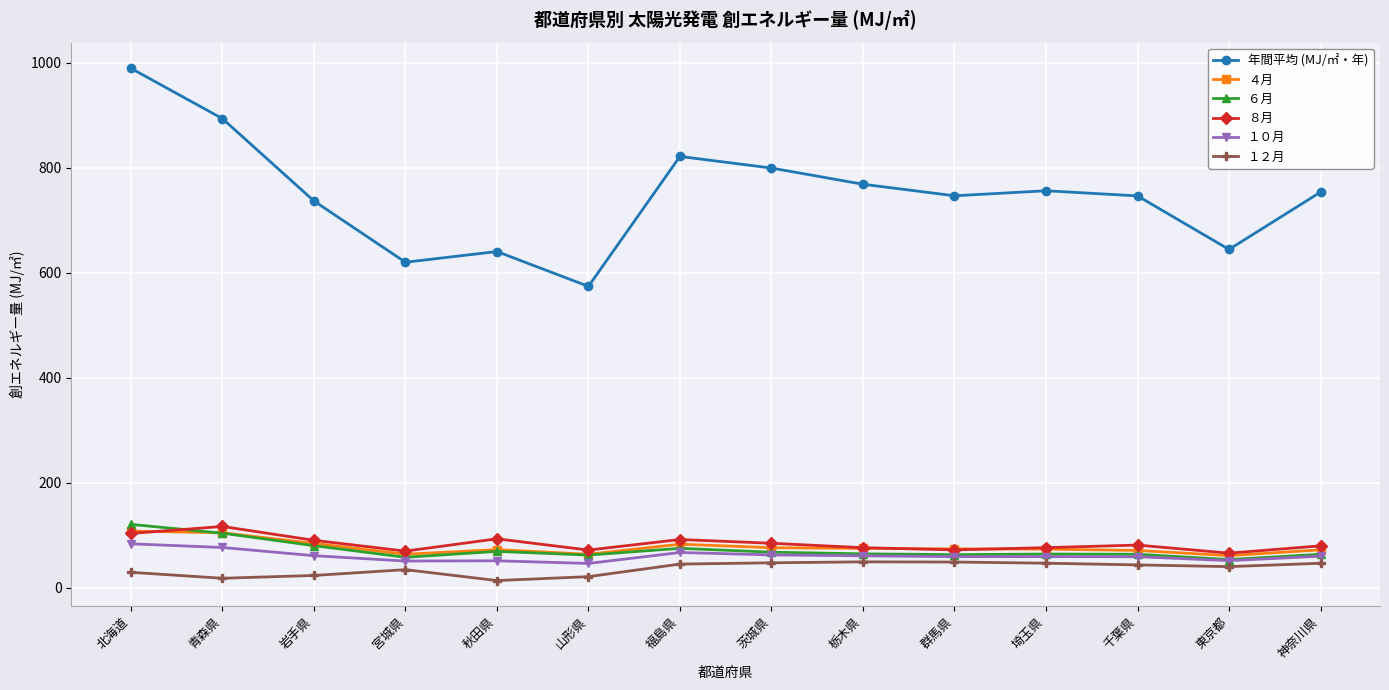

How many values in the １２月 series are below 43?

7